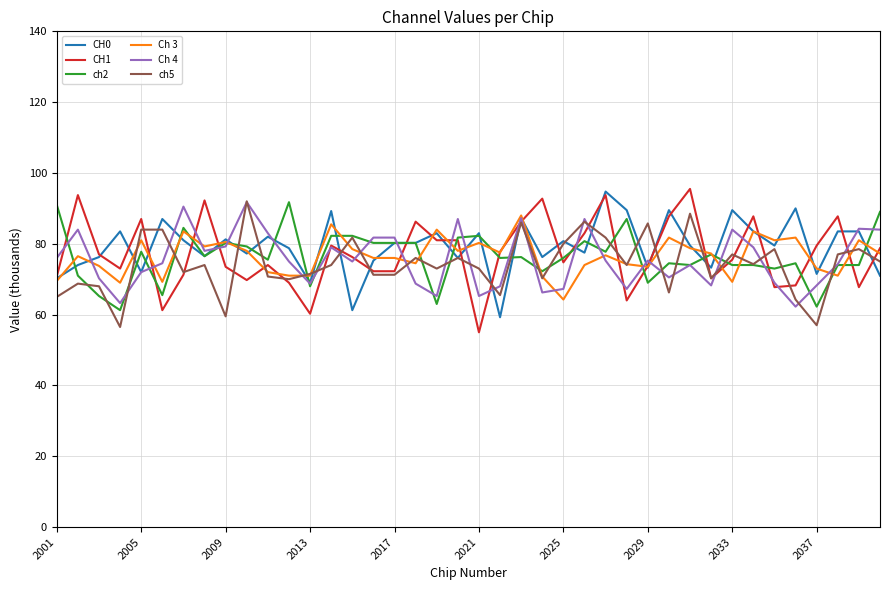

True or false: Ch 4 has more than 0 points higher than both neighbors.

True